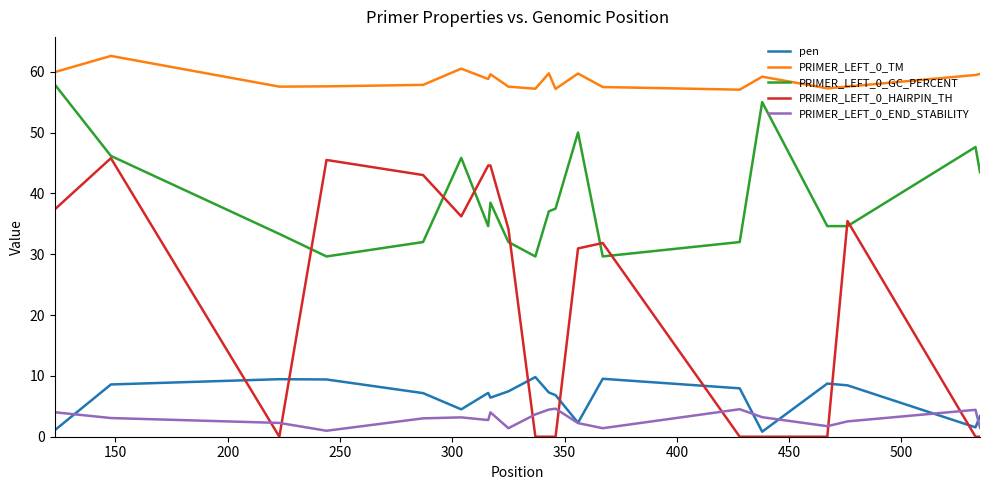

Rank the series by their maximum value, from lowest to highest.

PRIMER_LEFT_0_END_STABILITY, pen, PRIMER_LEFT_0_HAIRPIN_TH, PRIMER_LEFT_0_GC_PERCENT, PRIMER_LEFT_0_TM